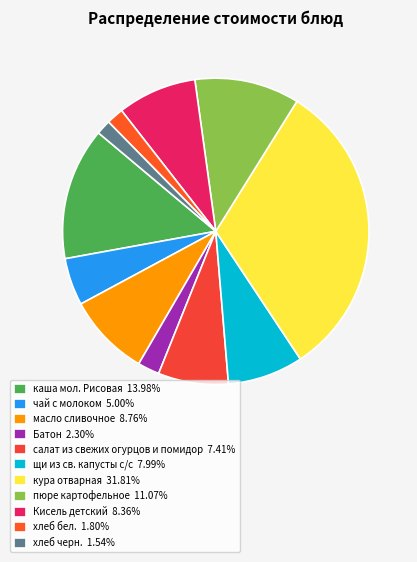

Do пюре картофельное and Батон together represent more than half of the pie?

No